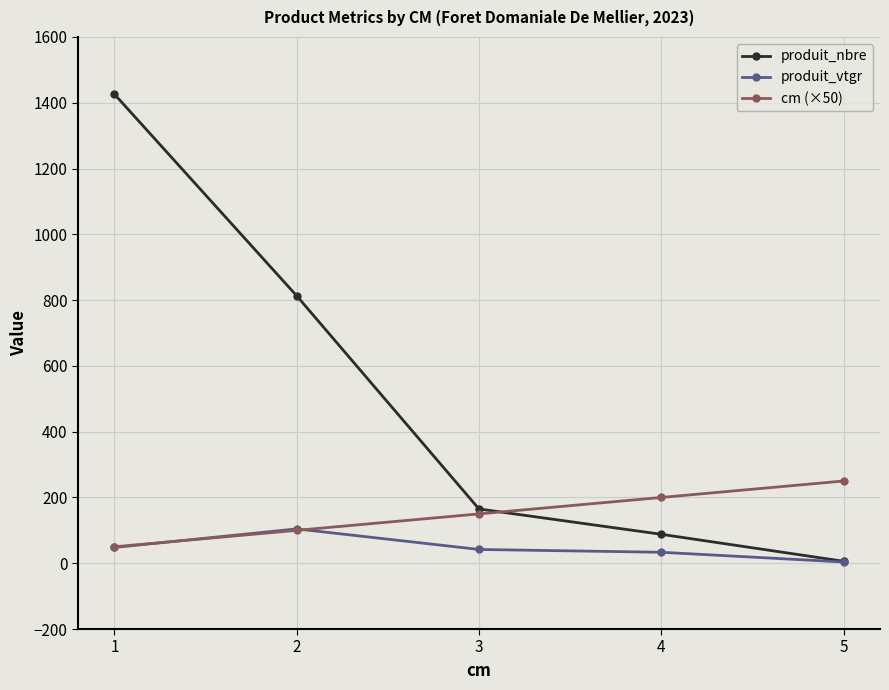

The value of cm (×50) at 4 is 88.2. True or false?

False